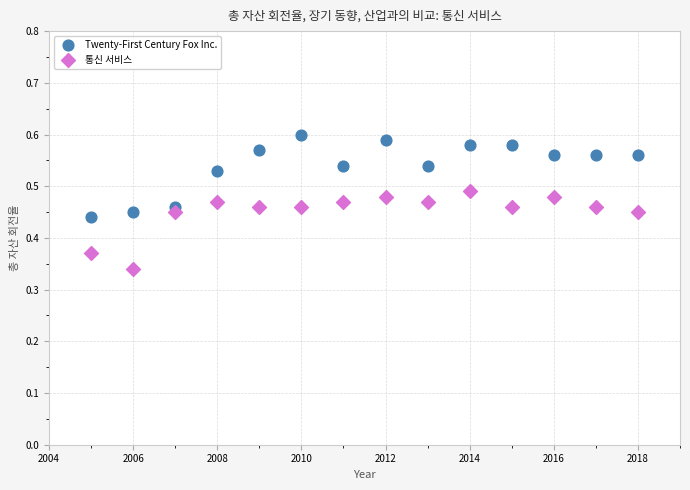

Which series reaches the maximum Y coordinate?

Twenty-First Century Fox Inc.